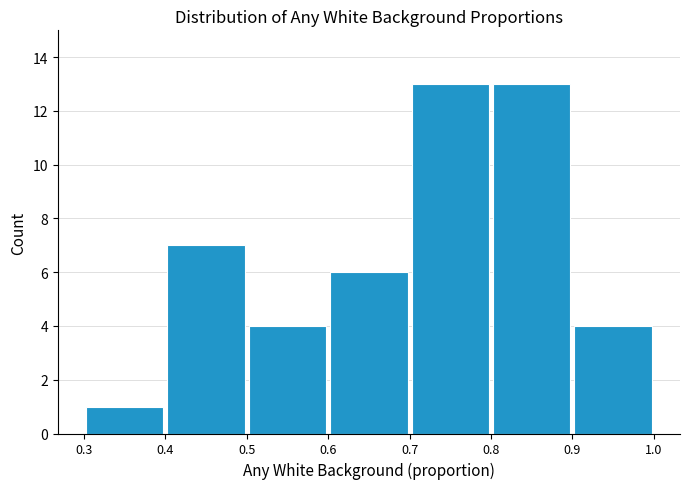

How tall is the bar that spans 0.9 to 1.0 on the x-axis? The values are not printed on the chart, so give them approximately, as read against the axis.

4